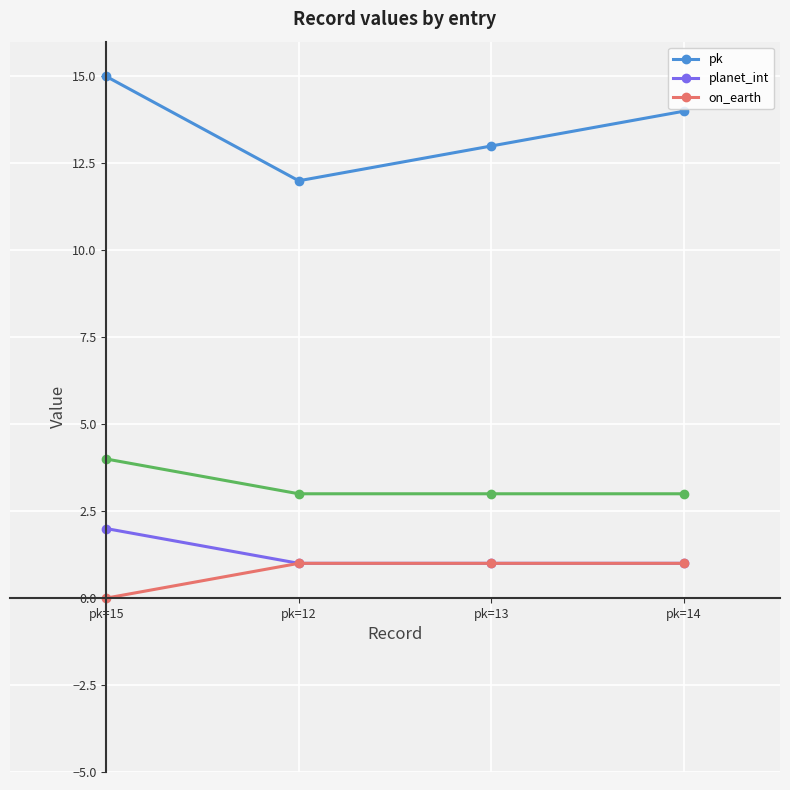

How many lines are shown in the chart?

3